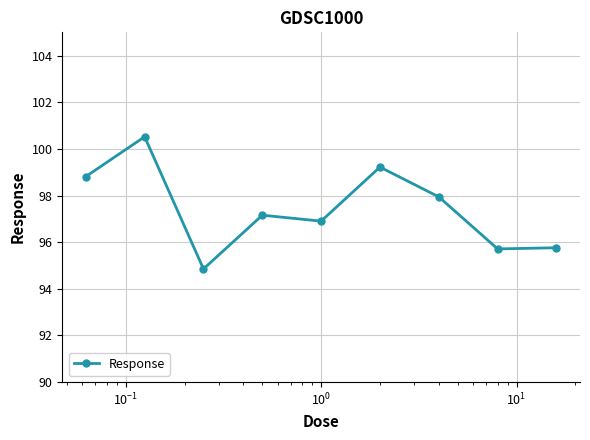

What is the smallest value displayed?

94.9